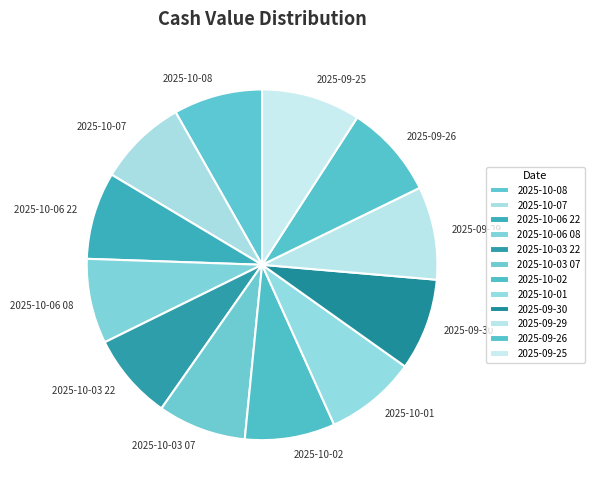

Is it true that 2025-10-06 22 is 8% of the pie?

True